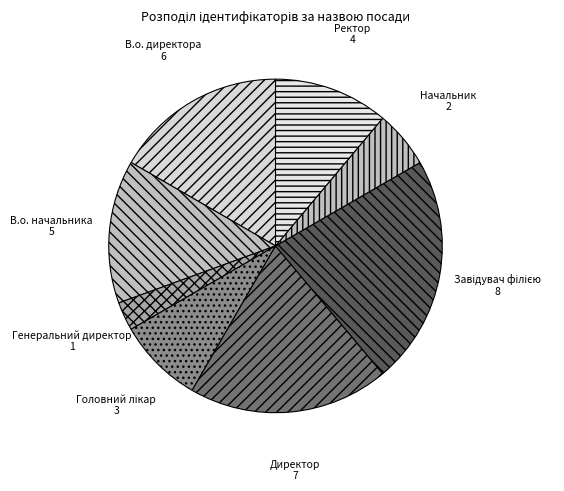

Which category has the smallest portion of the pie?

Генеральний директор